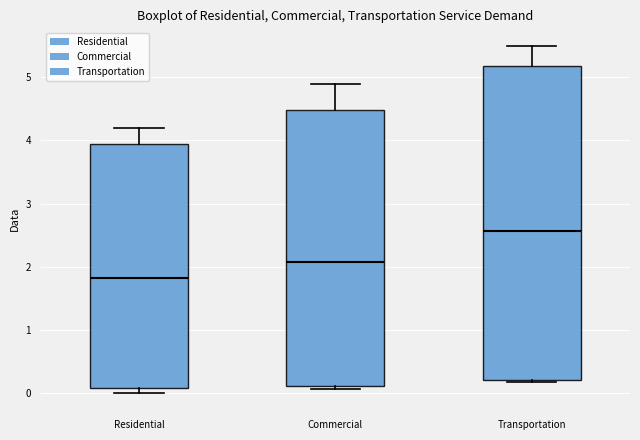

Reading left to right, read every box against the y-axis: the position of its median line, the range the box covers, and the ends of its whiskers. The values are not printed on the chart, so give them approximately, as read against the axis.

Residential: median 1.8, box 0.1 to 3.9, whiskers 0.0 to 4.2
Commercial: median 2.1, box 0.1 to 4.5, whiskers 0.1 (just below the box's lower edge) to 4.9
Transportation: median 2.6, box 0.2 to 5.2, whiskers 0.2 to 5.5